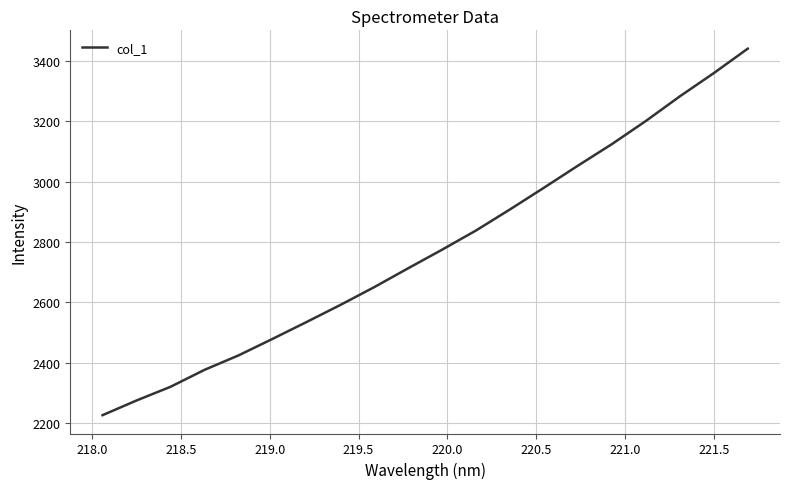

What is the greatest value displayed?

3441.1